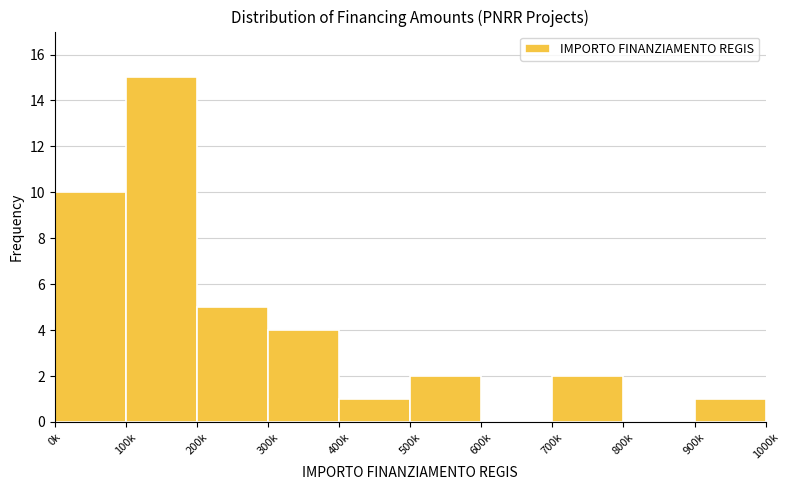

Reading right to left, transcribe all the data shown in this chart.

900k=1	800k=0	700k=2	600k=0	500k=2	400k=1	300k=4	200k=5	100k=15	0k=10